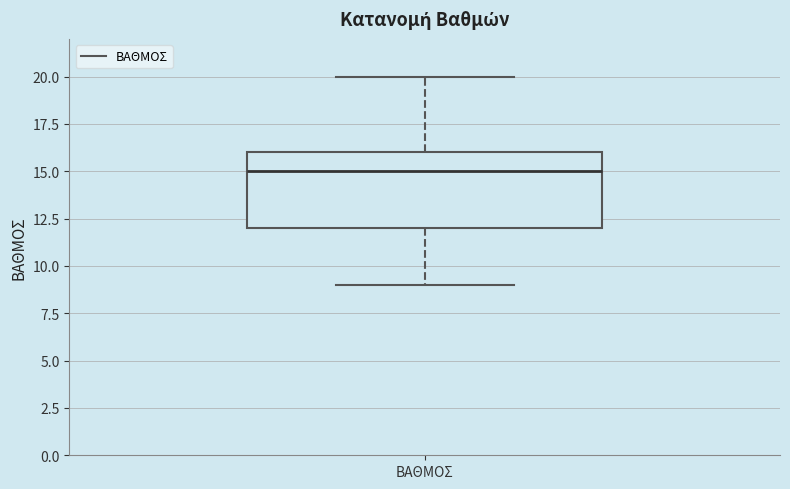

Transcribe this box plot: give where the median line is, the range the box spans, and where the two whiskers end, as read against the y-axis. The values are not printed on the chart, so give them approximately, as read against the axis.

median 15, box 12 to 16, whiskers 9 to 20